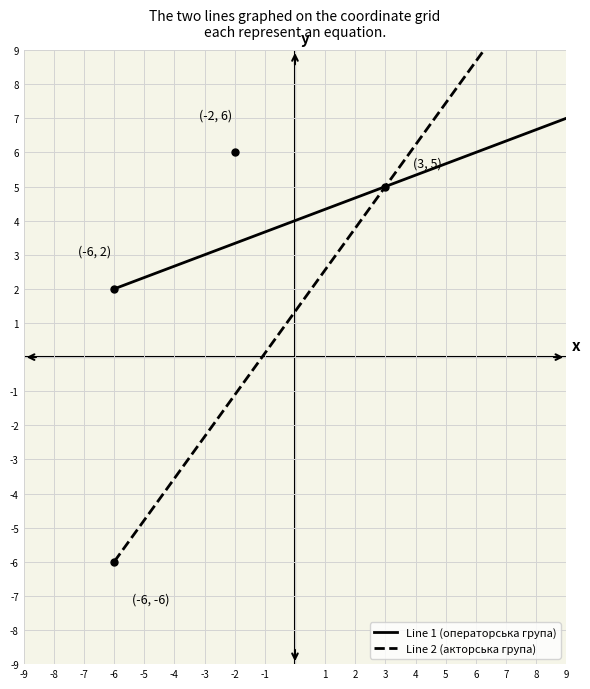

List the series in order of their overall mean, lowest first.

Line 2 (акторська група), Line 1 (операторська група)